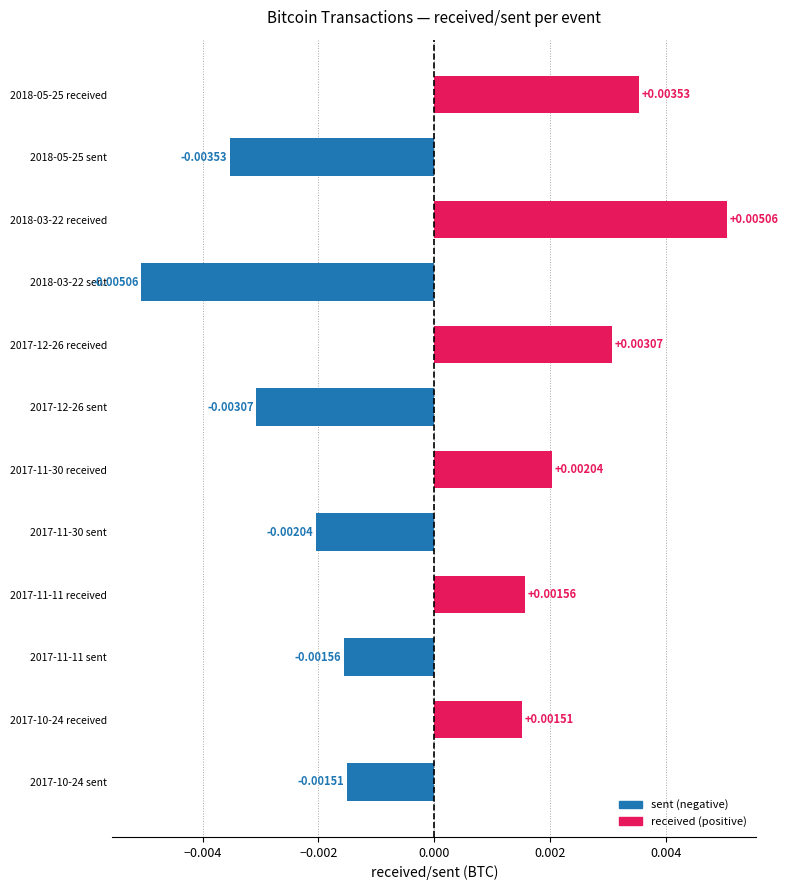

Rank the categories by value from lowest to highest.

2018-03-22 sent, 2018-05-25 sent, 2017-12-26 sent, 2017-11-30 sent, 2017-11-11 sent, 2017-10-24 sent, 2017-10-24 received, 2017-11-11 received, 2017-11-30 received, 2017-12-26 received, 2018-05-25 received, 2018-03-22 received